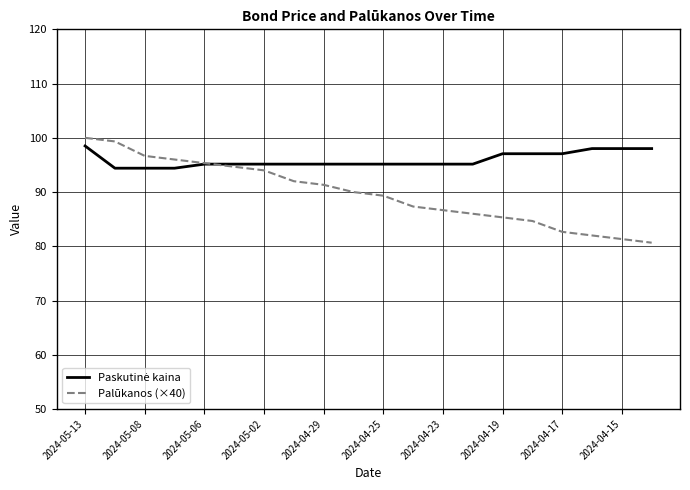

What is the minimum value shown in the chart?

80.7